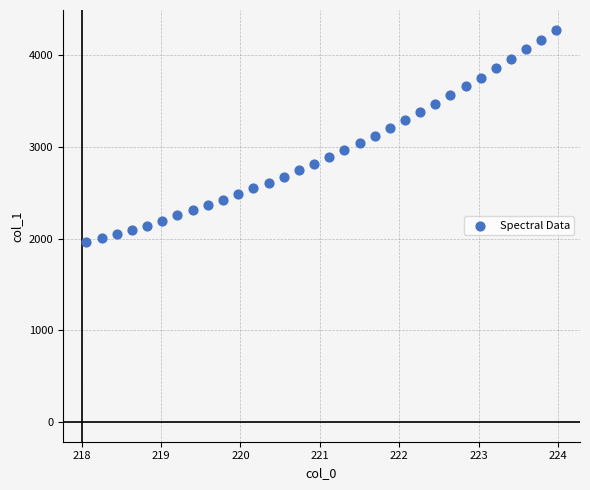

What is the range of Y values (max minus min)?

2321.3